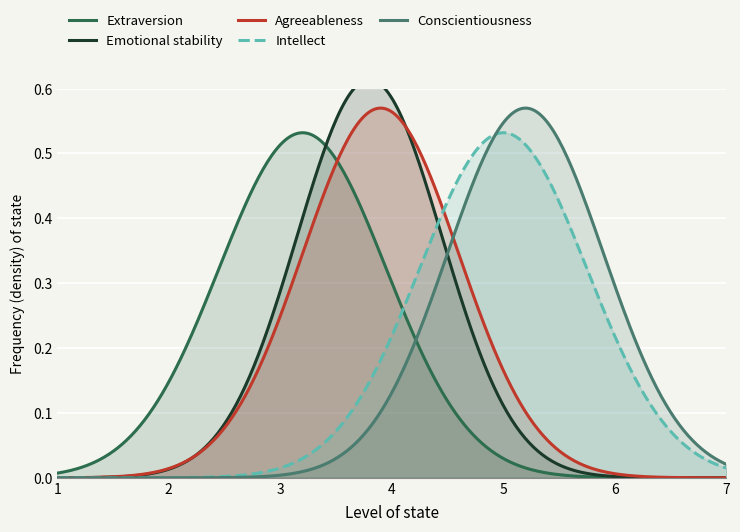

What is the value of the Intellect point at the 4th from the left?

0.1